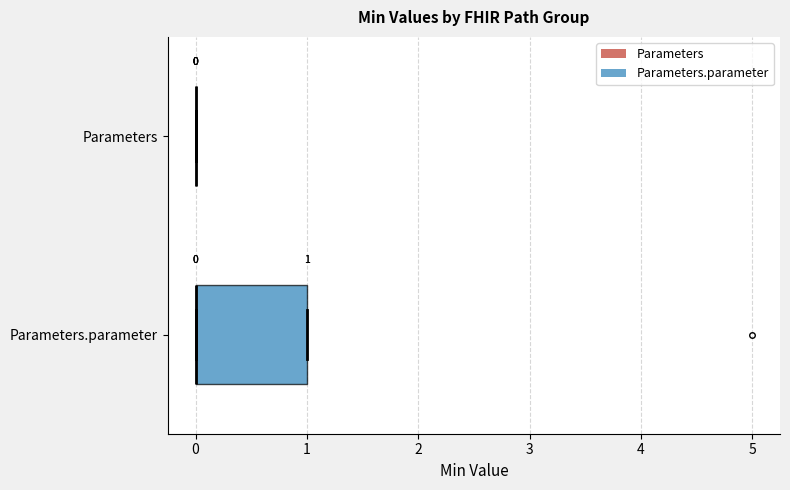

Comparing the boxes themselves (not the whiskers), which one is the widest?

Parameters.parameter